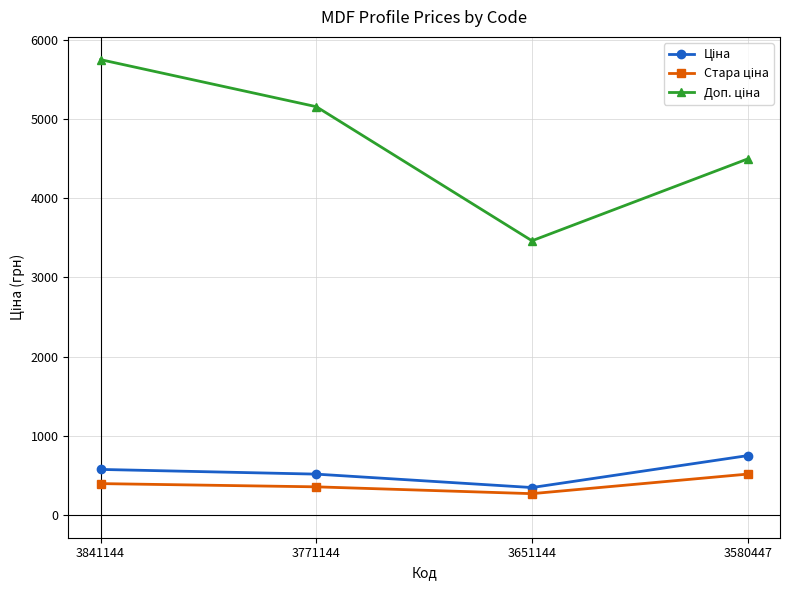

What is the total value across all series at 3841144?

6719.6